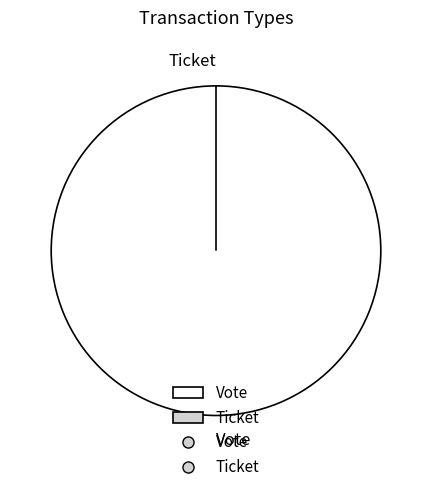

Rank the categories by value from lowest to highest.

Ticket, Vote